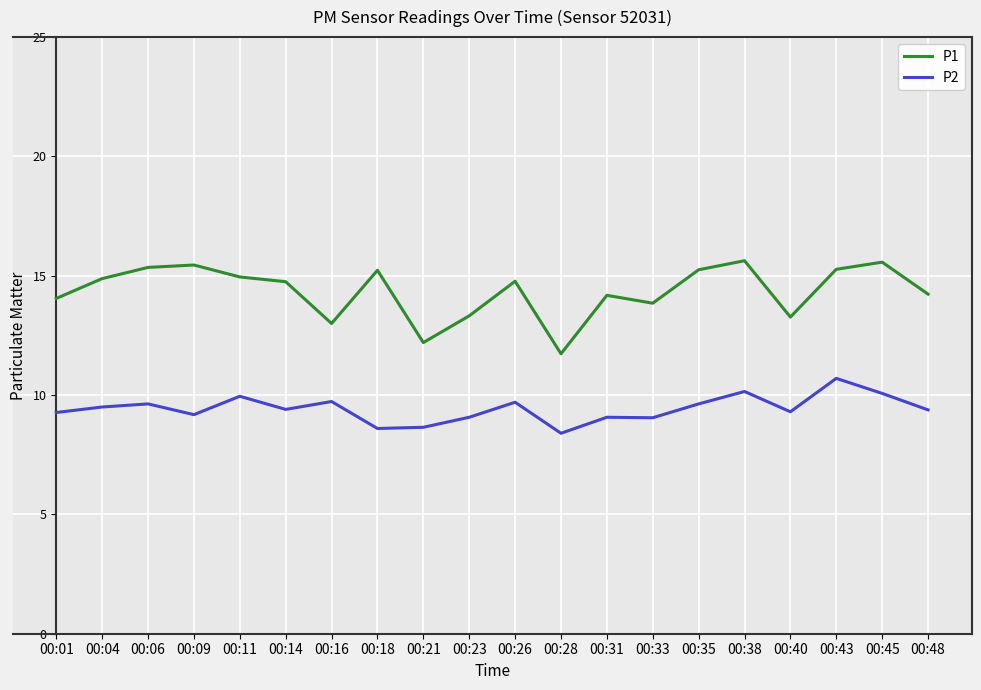

What is the difference between the highest and lowest values at 00:01?

4.8